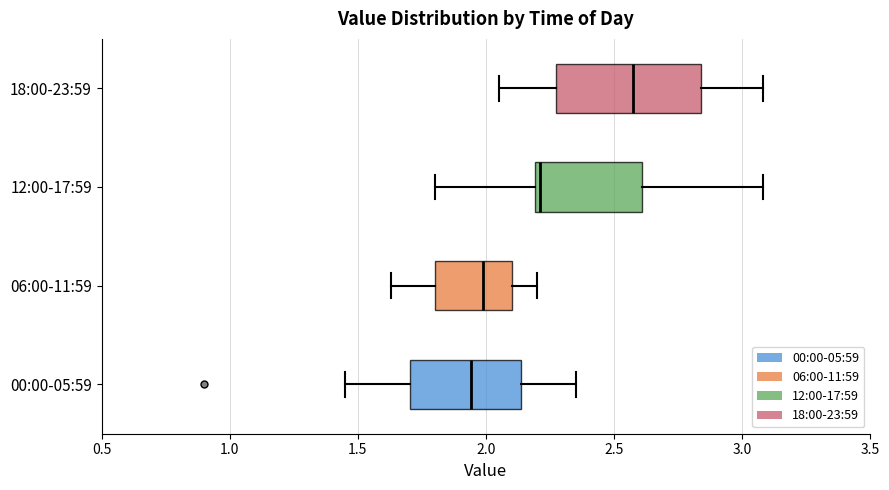

Reading bottom to top, transcribe this box plot: for each box, give where its median line is, the range the box spans, and where its two whiskers end, as read against the x-axis. The values are not printed on the chart, so give them approximately, as read against the axis.

00:00-05:59: median 1.95, box 1.70 to 2.15, whiskers 1.45 to 2.35
06:00-11:59: median 2.00, box 1.80 to 2.10, whiskers 1.65 to 2.20
12:00-17:59: median 2.20 (just right of the box's left edge), box 2.20 to 2.60, whiskers 1.80 to 3.10
18:00-23:59: median 2.60, box 2.30 to 2.85, whiskers 2.05 to 3.10